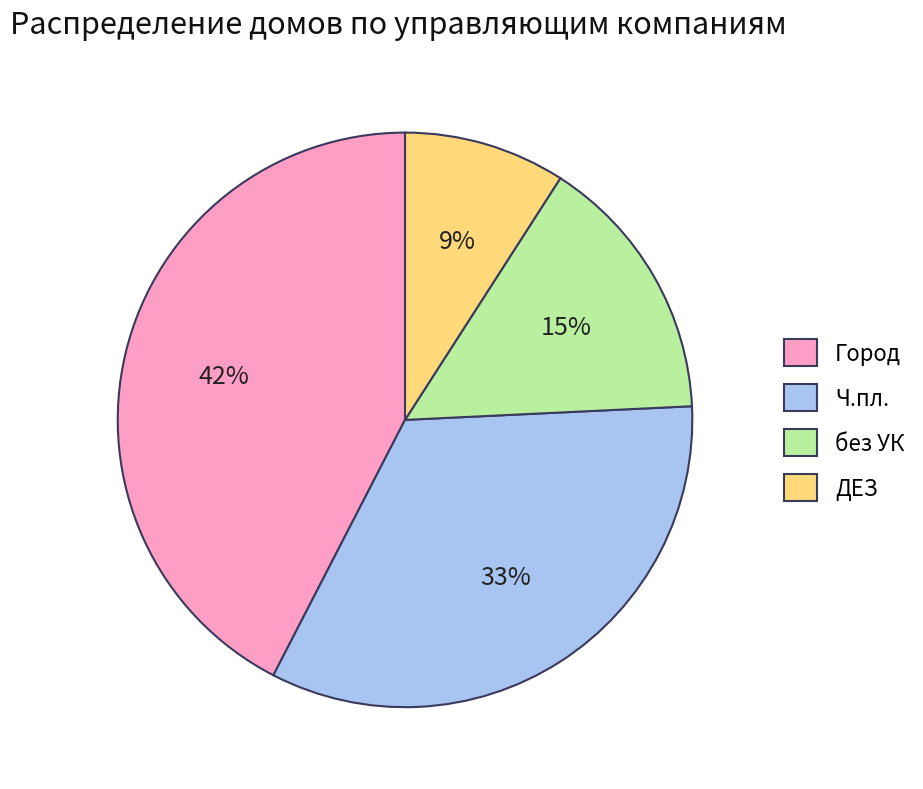

Is Город the majority of the pie?

No